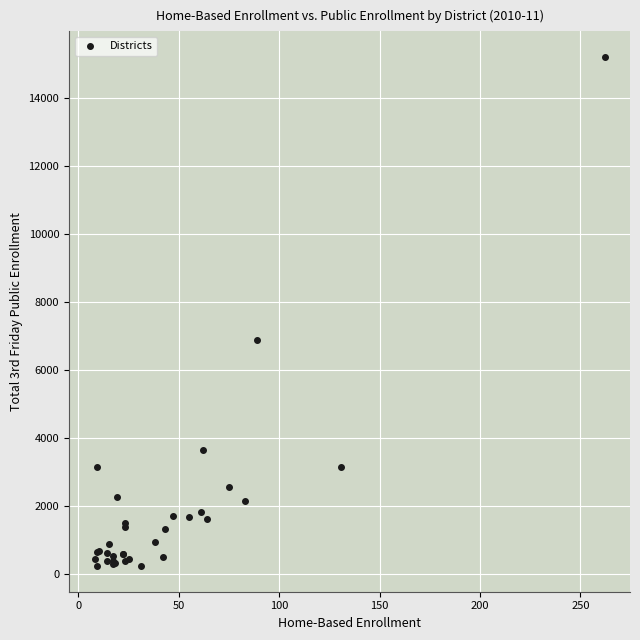

What Y value in the scatter plot is closest to 7715?

6891